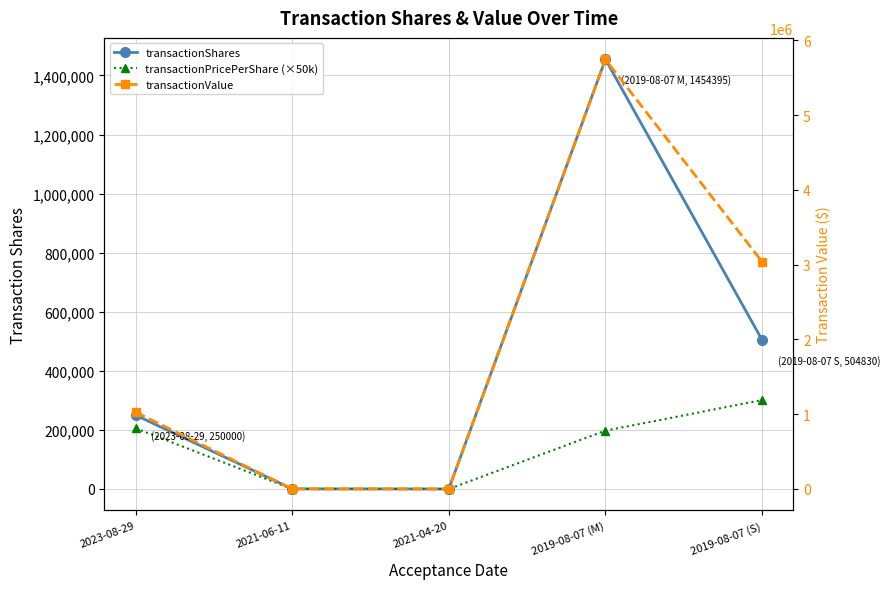

What is the maximum value for transactionPricePerShare (×50k)?

301020.0